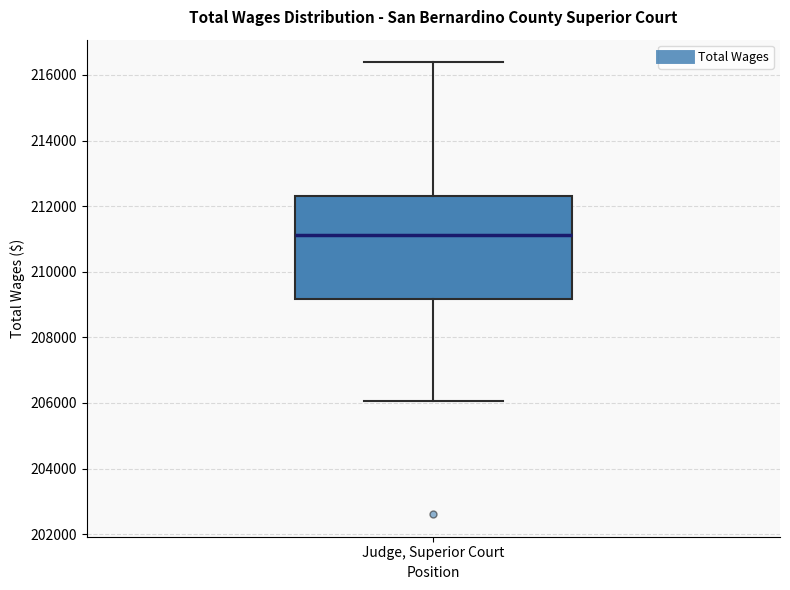

Where is the lower edge of the box for Judge, Superior Court on the y-axis? The values are not printed on the chart, so give them approximately, as read against the axis.

209200